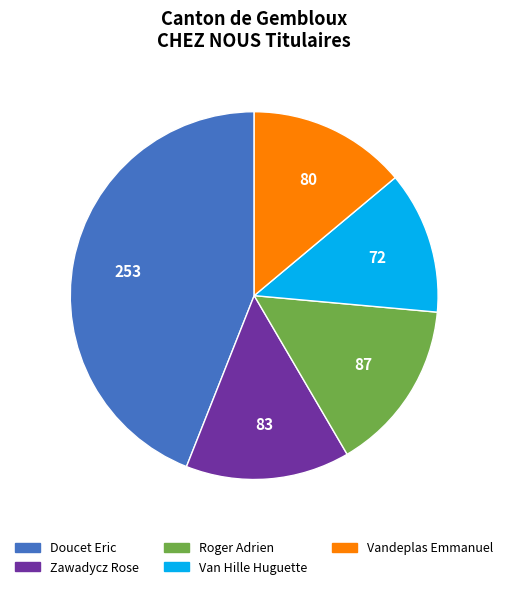

Rank the categories by value from lowest to highest.

Van Hille Huguette, Vandeplas Emmanuel, Zawadycz Rose, Roger Adrien, Doucet Eric